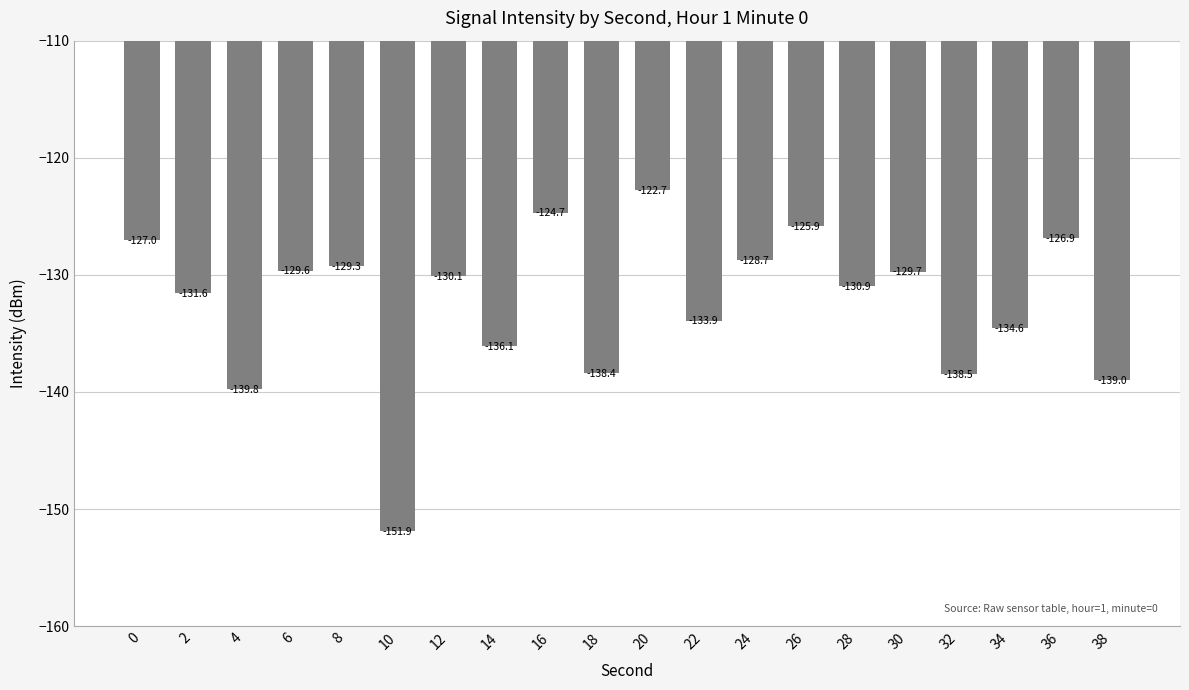

What is the difference between the values at 18 and 34?

3.8